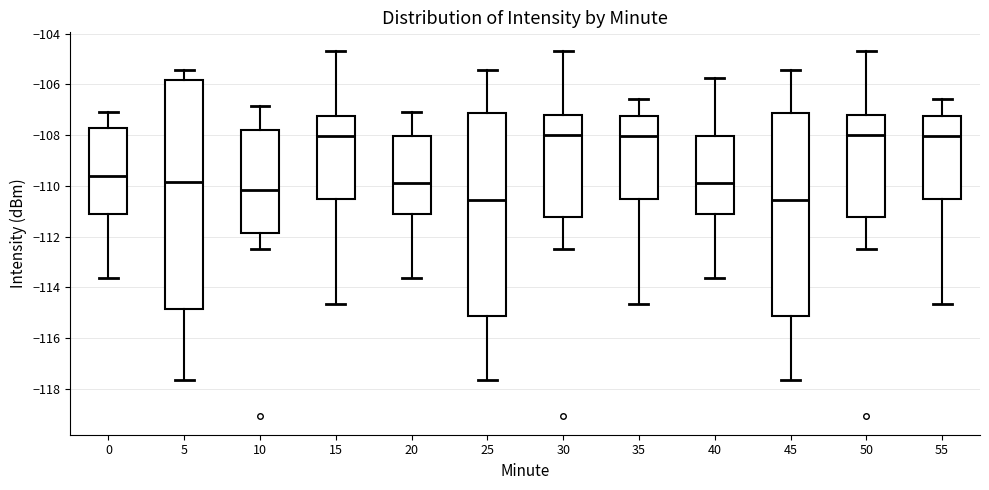

Which box is the tallest, from its lower edge to its upper edge?

5